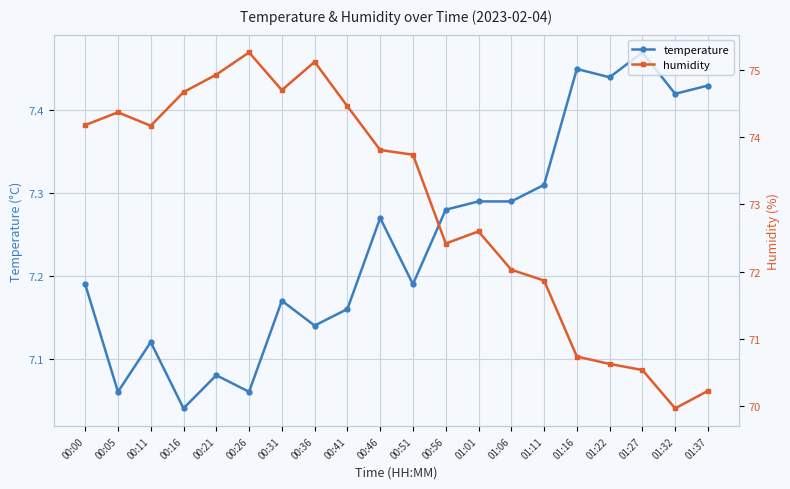

Does the chart display data point markers on the line(s)?

Yes